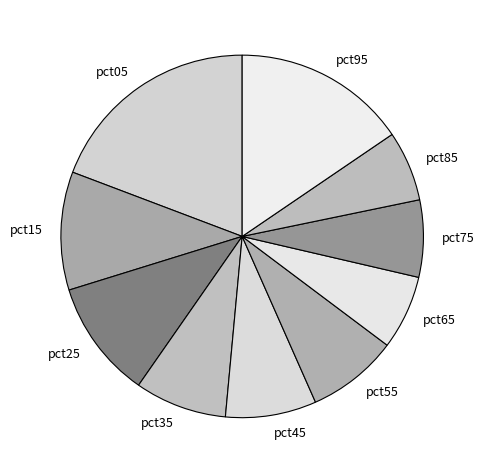

What is the largest slice in the pie chart?

pct05